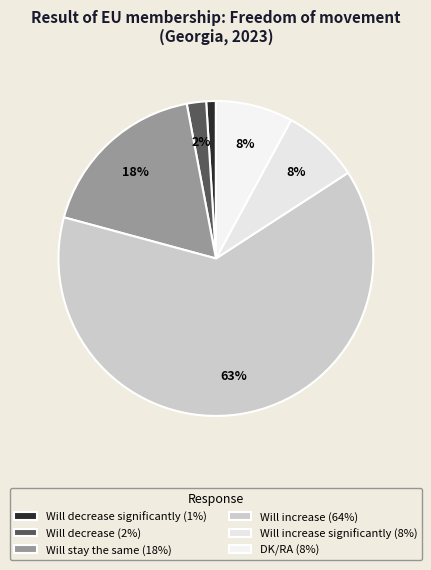

To the nearest percent, what is the difference between the largest and smallest slice percentages?

62%